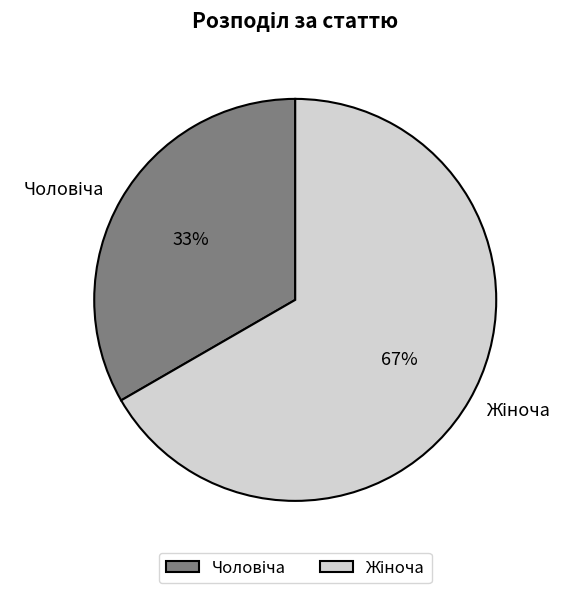

How many segments does this pie chart have?

2